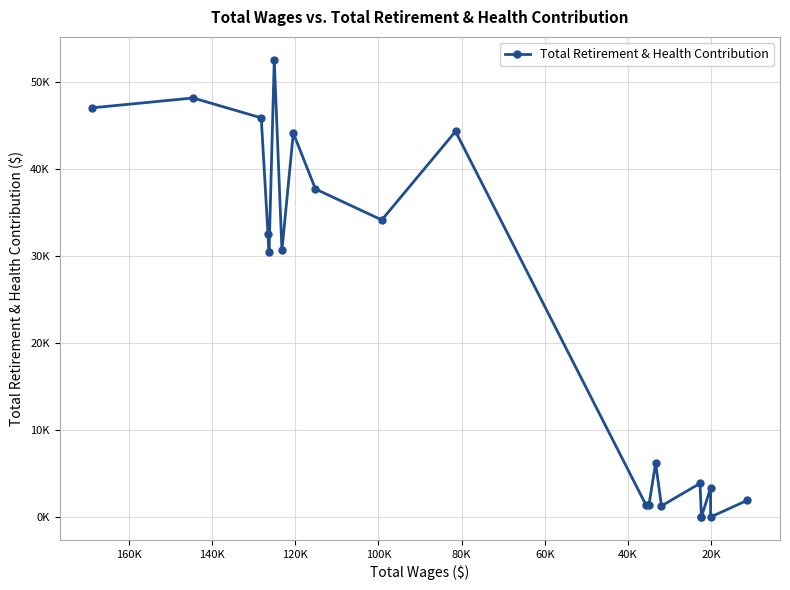

How many data points are above 30393?

10